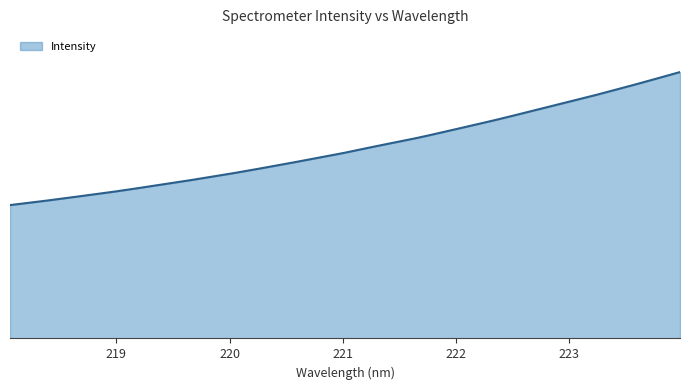

At which label is the value closest to 4276?

221.6902